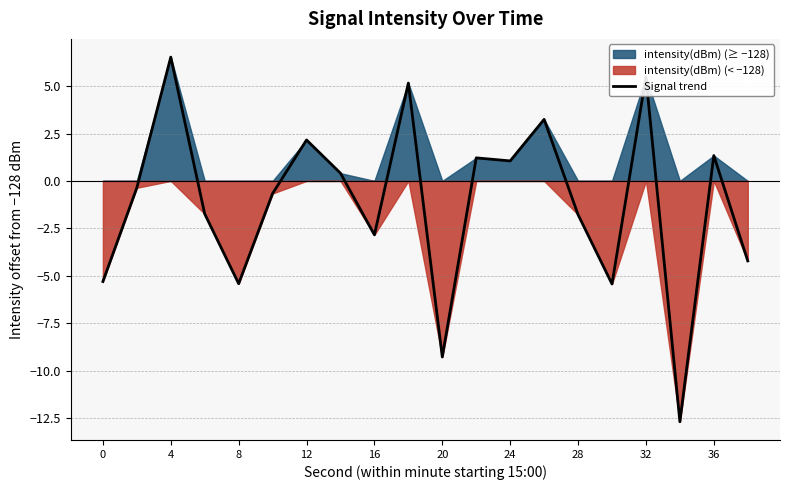

How many lines are shown in the chart?

1